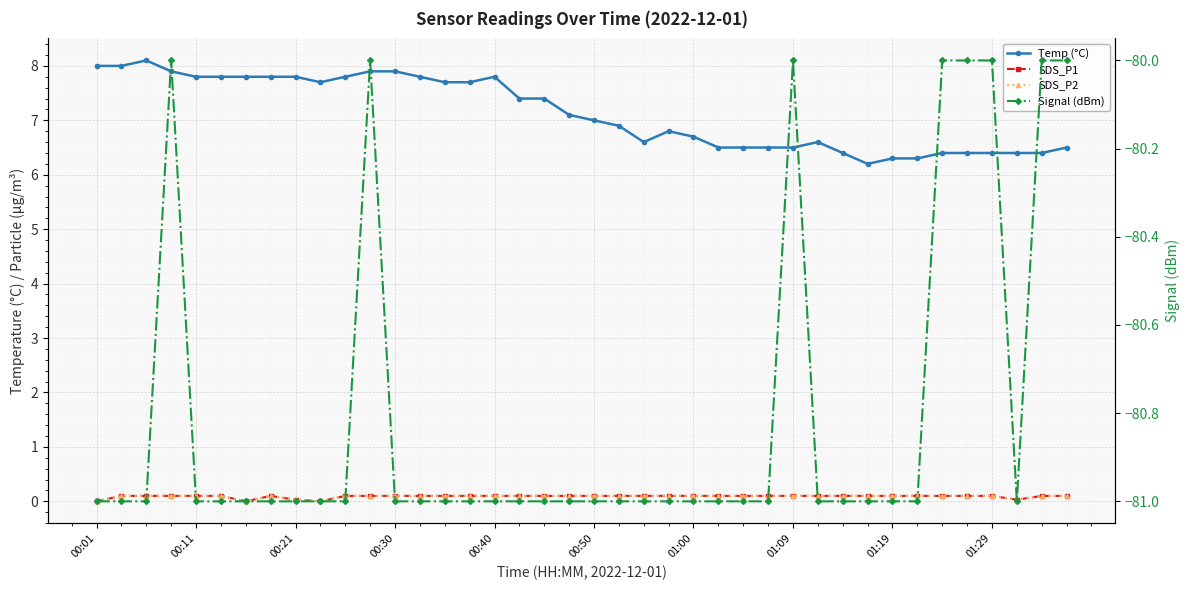

Rank the series at 11 from lowest to highest value.

Signal (dBm), SDS_P1, SDS_P2, Temp (°C)